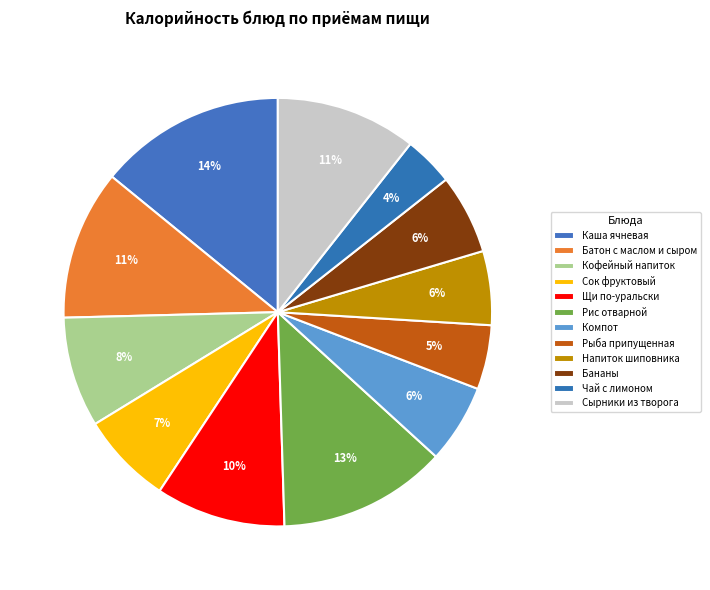

Which slice is the largest?

Каша ячневая